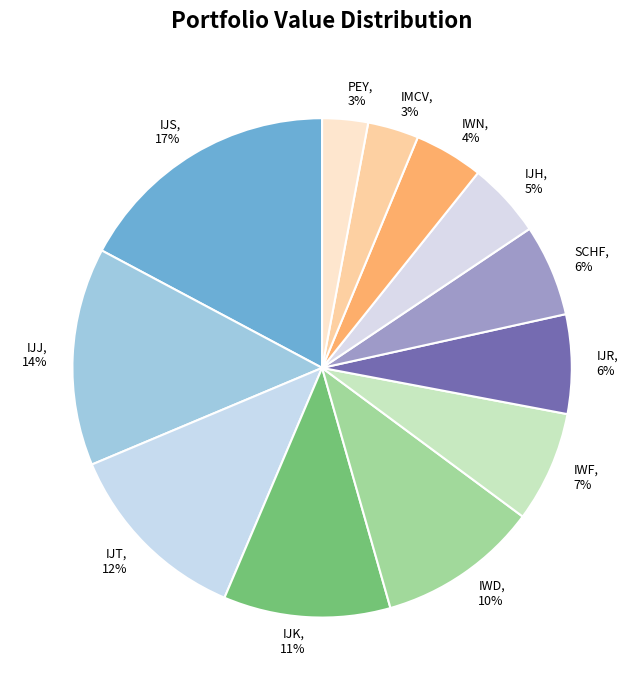

To the nearest percent, what portion does IWD represent?

10%